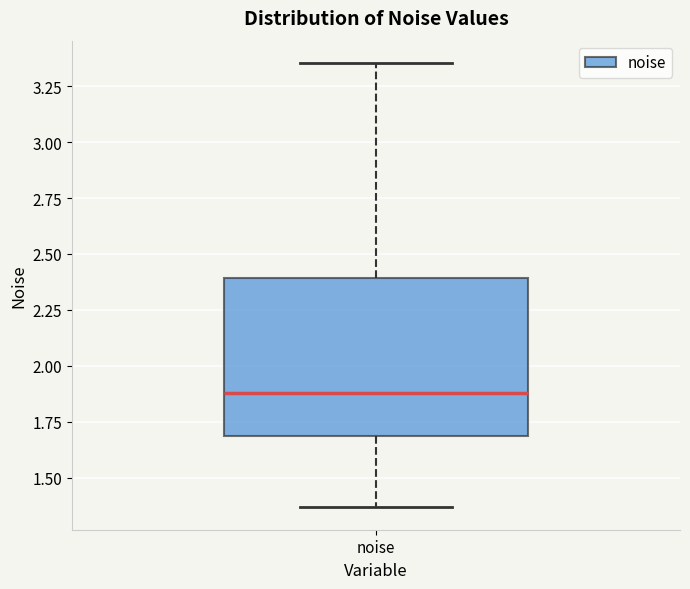

Read this box plot against the y-axis: the position of the median line, the range covered by the box, and the ends of both whiskers. The values are not printed on the chart, so give them approximately, as read against the axis.

median 1.90, box 1.70 to 2.40, whiskers 1.35 to 3.35